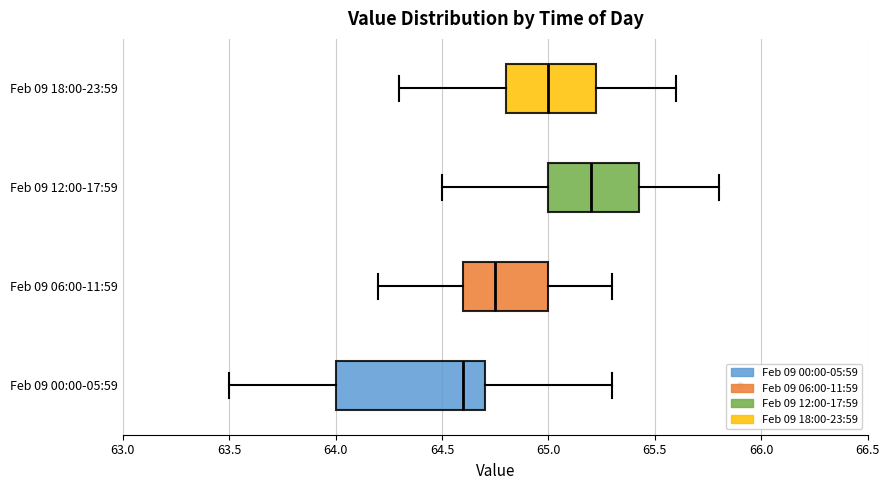

Reading bottom to top, read every box against the x-axis: the position of its median line, the range the box covers, and the ends of its whiskers. The values are not printed on the chart, so give them approximately, as read against the axis.

Feb 09 00:00-05:59: median 64.60, box 64.00 to 64.70, whiskers 63.50 to 65.30
Feb 09 06:00-11:59: median 64.75, box 64.60 to 65.00, whiskers 64.20 to 65.30
Feb 09 12:00-17:59: median 65.20, box 65.00 to 65.45, whiskers 64.50 to 65.80
Feb 09 18:00-23:59: median 65.00, box 64.80 to 65.25, whiskers 64.30 to 65.60